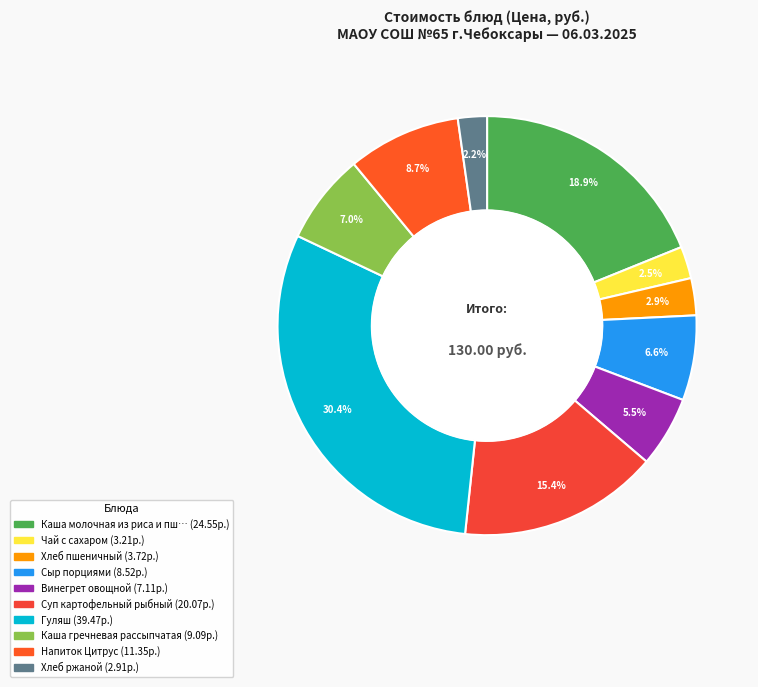

Count the number of slices in the pie.

10